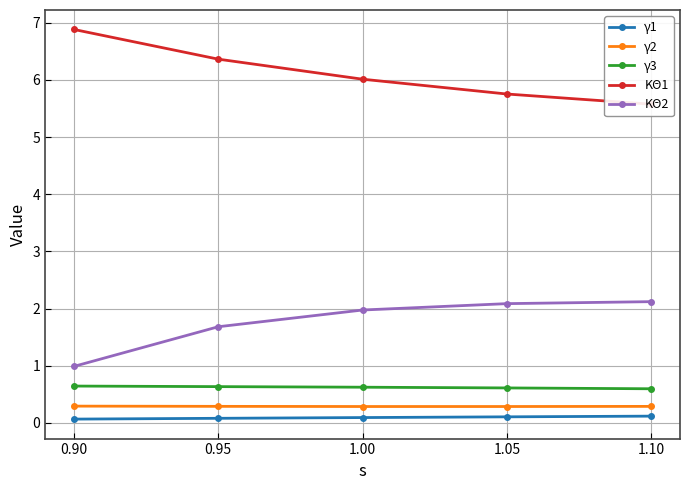

True or false: KΘ2 has a value of 0.4 at 0.90.

False